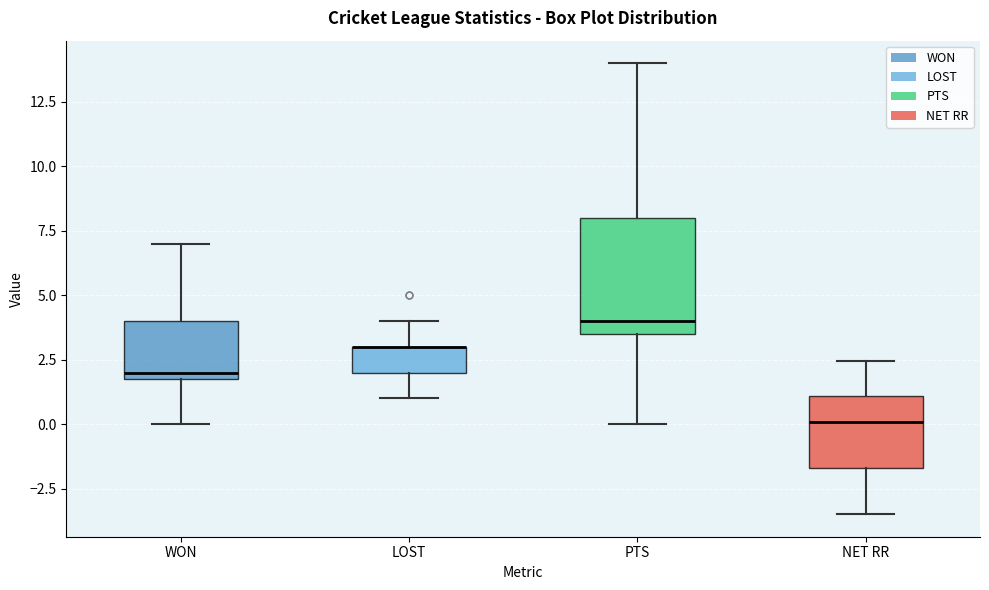

Reading left to right, transcribe this box plot: for each box, give where its median line is, the range the box spans, and where its two whiskers end, as read against the y-axis. The values are not printed on the chart, so give them approximately, as read against the axis.

WON: median 2.0 (just above the box's lower edge), box 2.0 to 4.0, whiskers 0.0 to 7.0
LOST: median 3.0 (drawn on the box's upper edge), box 2.0 to 3.0, whiskers 1.0 to 4.0
PTS: median 4.0, box 3.5 to 8.0, whiskers 0.0 to 14.0
NET RR: median 0.0, box -1.5 to 1.0, whiskers -3.5 to 2.5